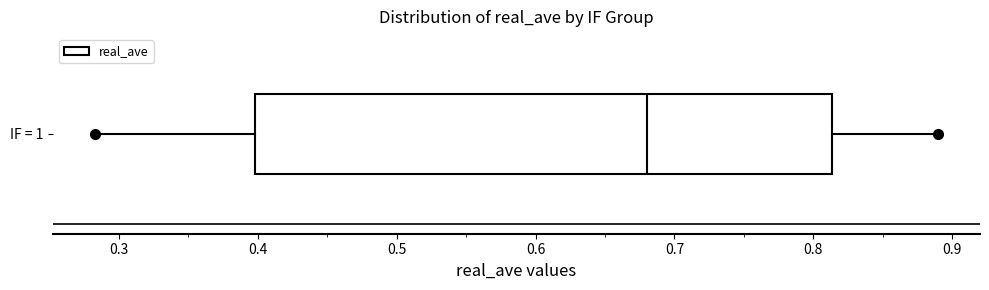

Read this box plot against the x-axis: the position of the median line, the range covered by the box, and the ends of both whiskers. The values are not printed on the chart, so give them approximately, as read against the axis.

median 0.68, box 0.40 to 0.81, whiskers 0.28 to 0.89